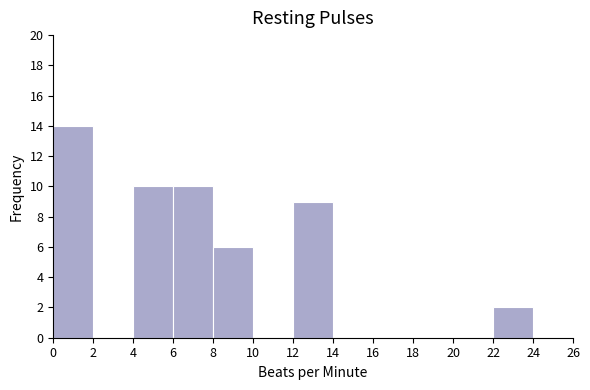

What is the height of the bar covering 22 to 24 on the x-axis? The values are not printed on the chart, so give them approximately, as read against the axis.

2